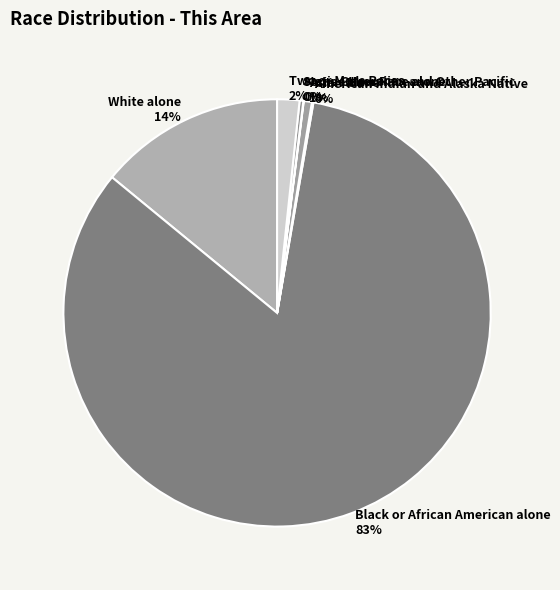

Between Asian alone and Black or African American alone, which is larger?

Black or African American alone